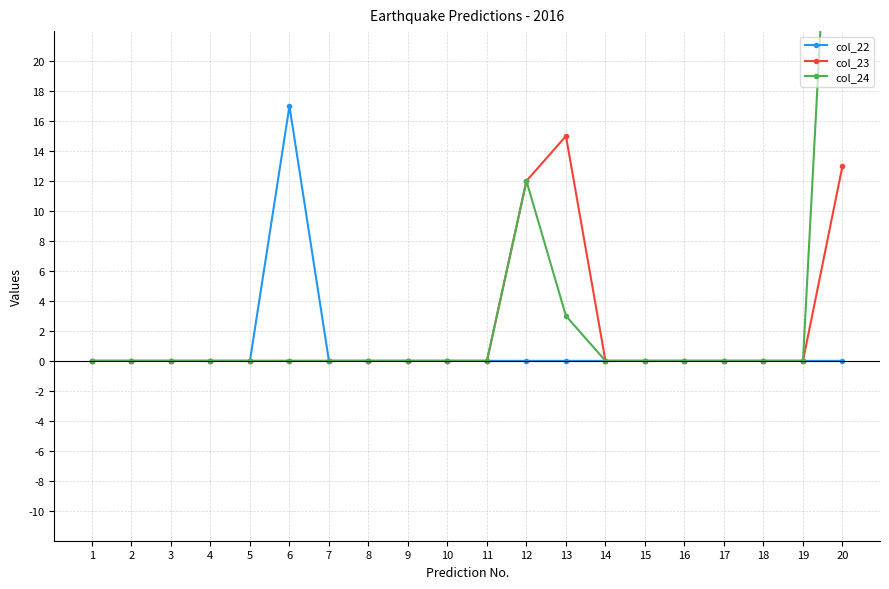

Rank the series by their maximum value, from lowest to highest.

col_23, col_22, col_24